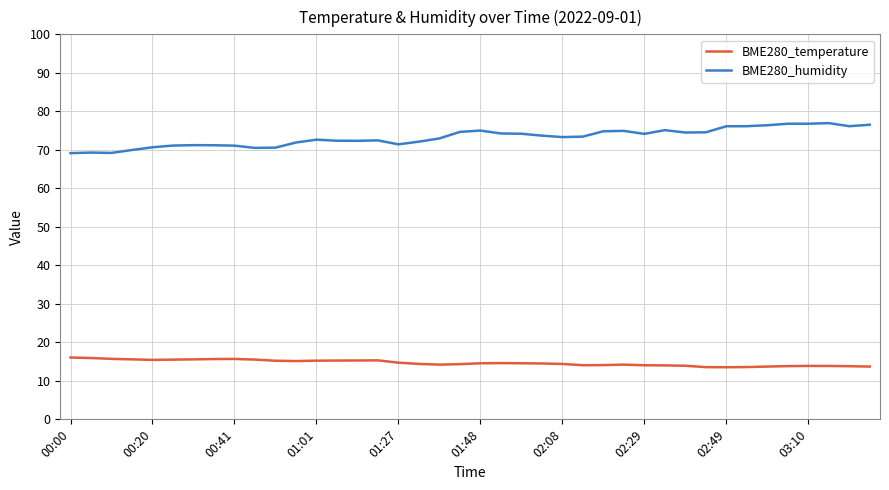

List the series in order of their overall mean, highest first.

BME280_humidity, BME280_temperature